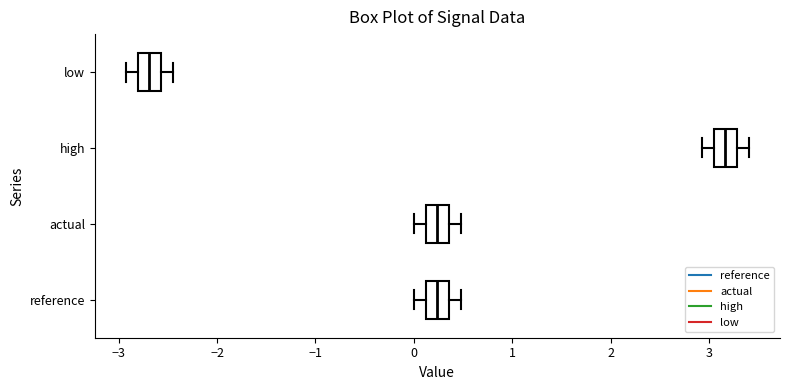

Reading bottom to top, transcribe this box plot: for each box, give where its median line is, the range the box spans, and where its two whiskers end, as read against the x-axis. The values are not printed on the chart, so give them approximately, as read against the axis.

reference: median 0.2, box 0.1 to 0.4, whiskers 0.0 to 0.5
actual: median 0.2, box 0.1 to 0.4, whiskers 0.0 to 0.5
high: median 3.2, box 3.0 to 3.3, whiskers 2.9 to 3.4
low: median -2.7, box -2.8 to -2.6, whiskers -2.9 to -2.5